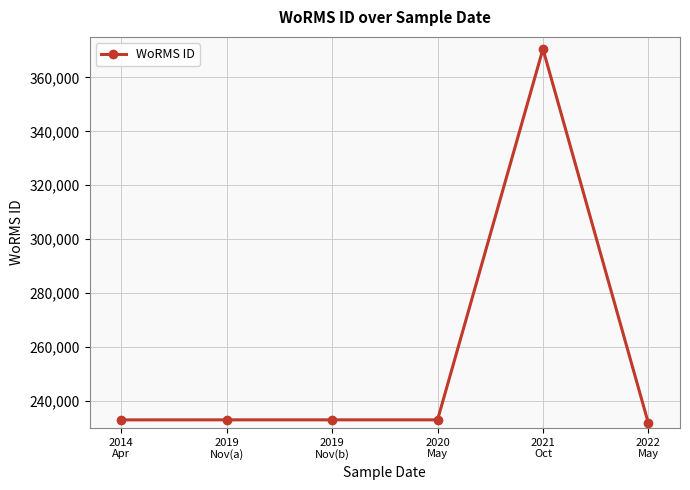

What is the average value?

255740